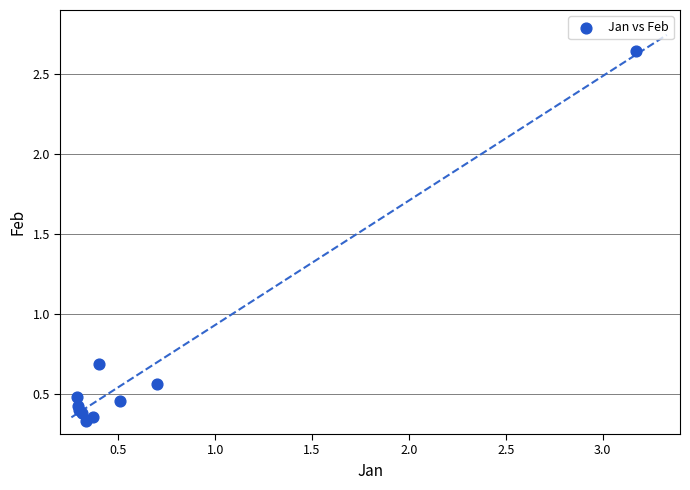

What Y value in the scatter plot is closest to 1?

0.7